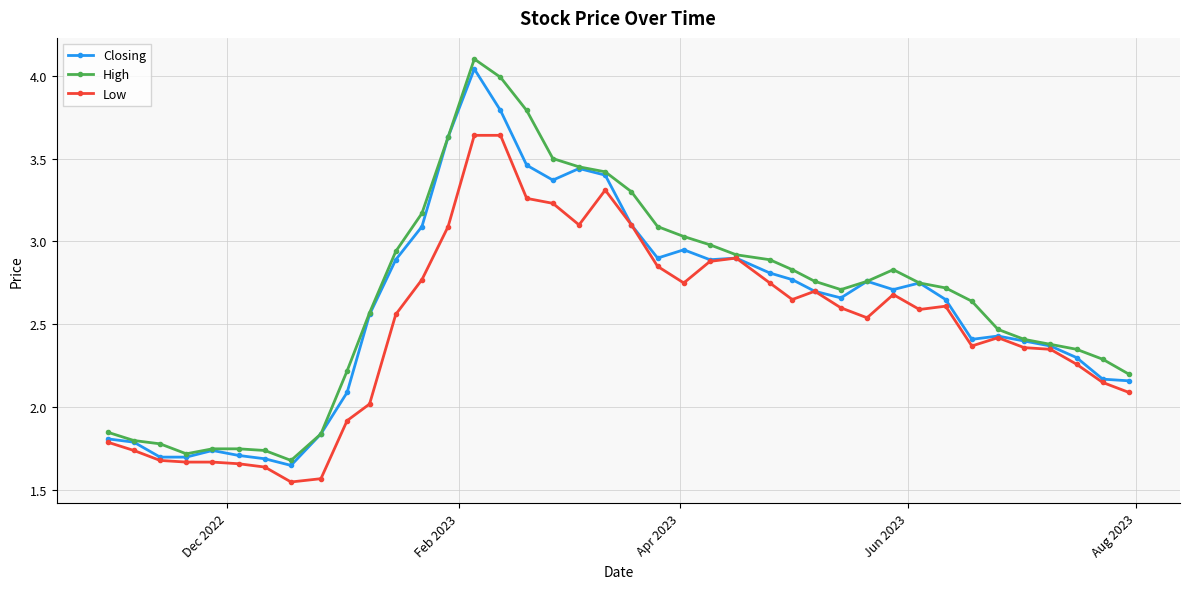

At how many categories does at least one series exceed 1?

40